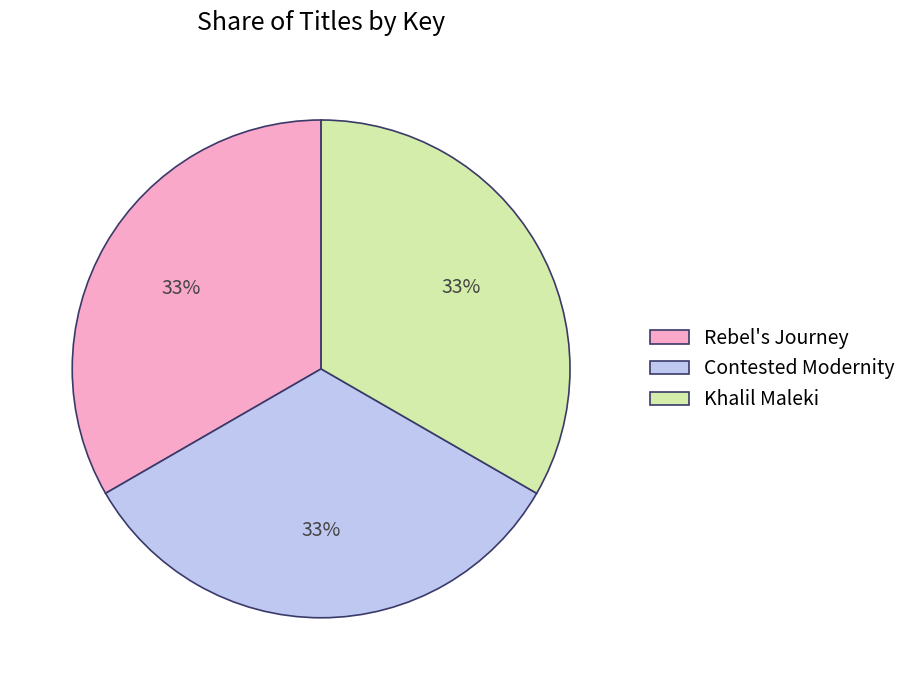

What is the ratio of the value at Khalil Maleki to the value at Rebel's Journey?

1.0